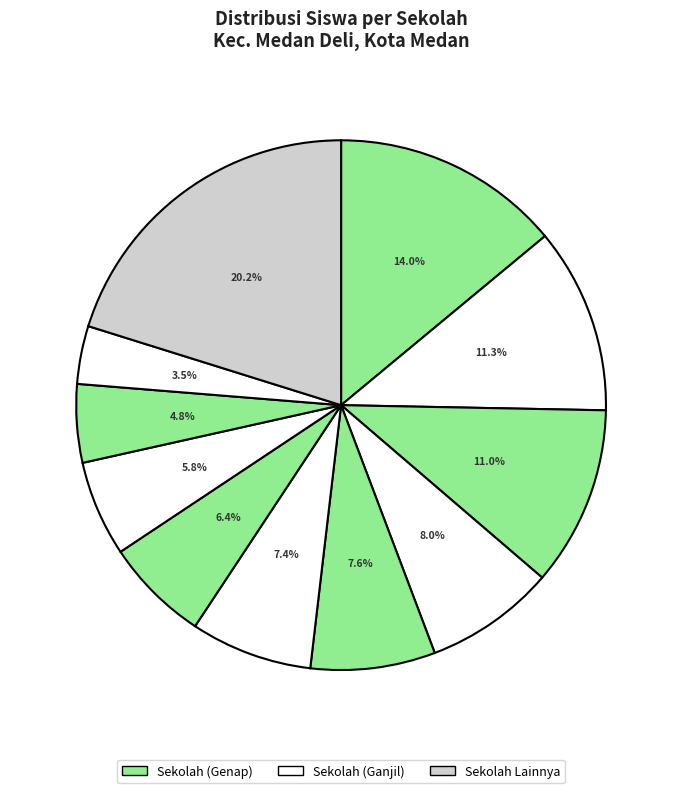

How many slices are in this pie chart?

11